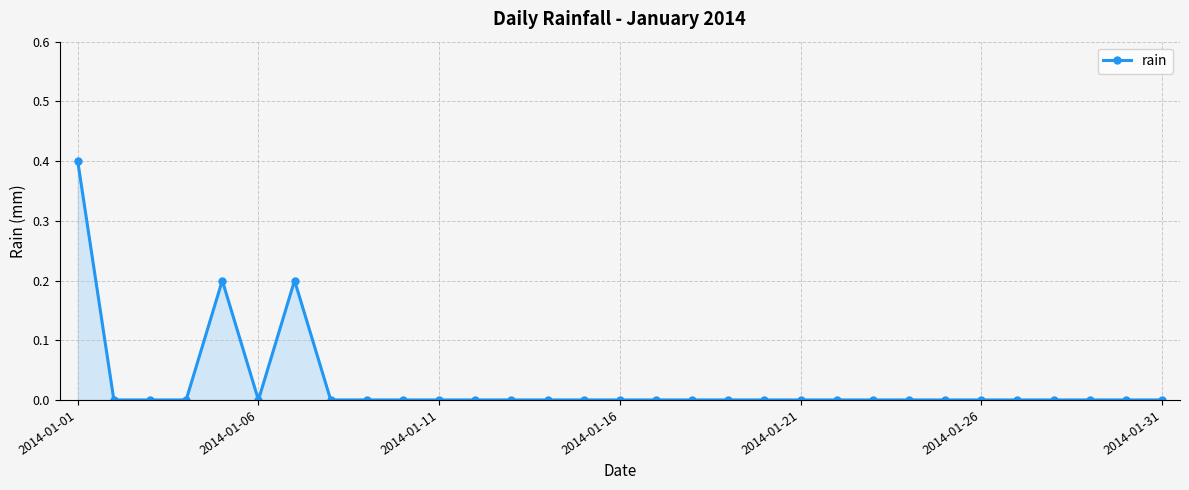

What is the greatest value displayed?

0.4